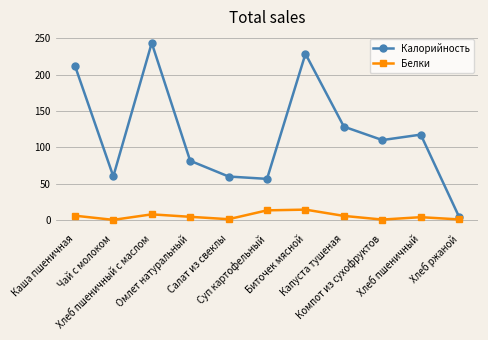

What is the label of the 6th point from the left?

Суп картофельный